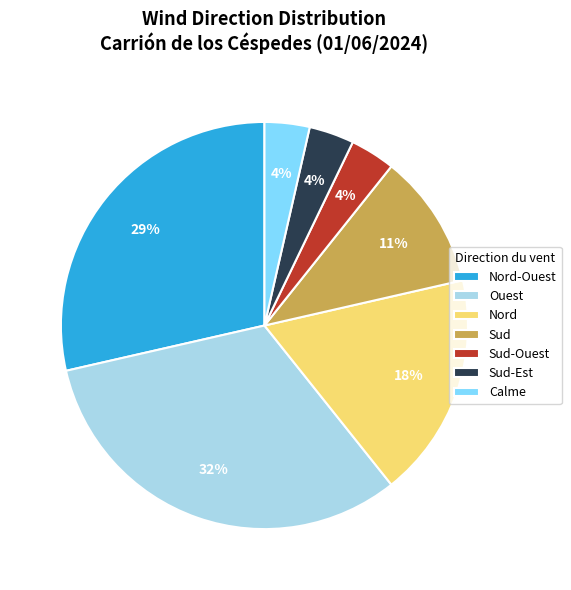

To the nearest percent, what portion does Calme represent?

4%